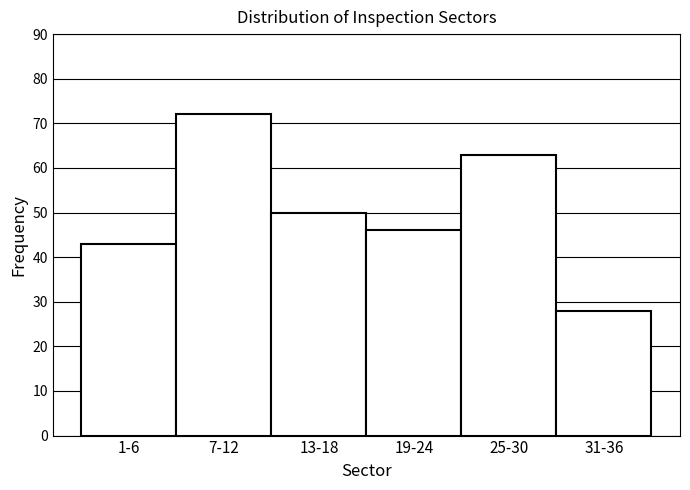

Reading right to left, what are all the values shown in this chart?

28	63	46	50	72	43